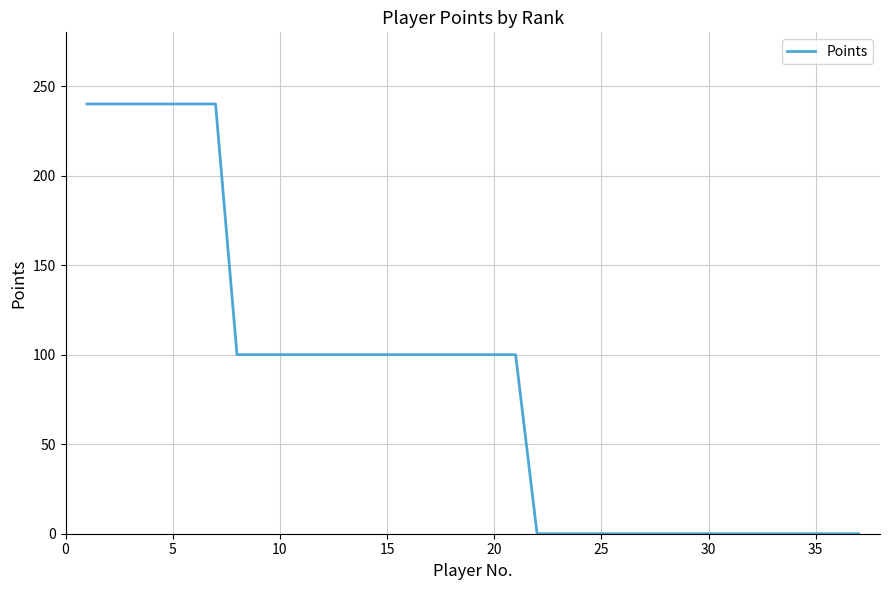

Does the chart display data point markers on the line(s)?

No